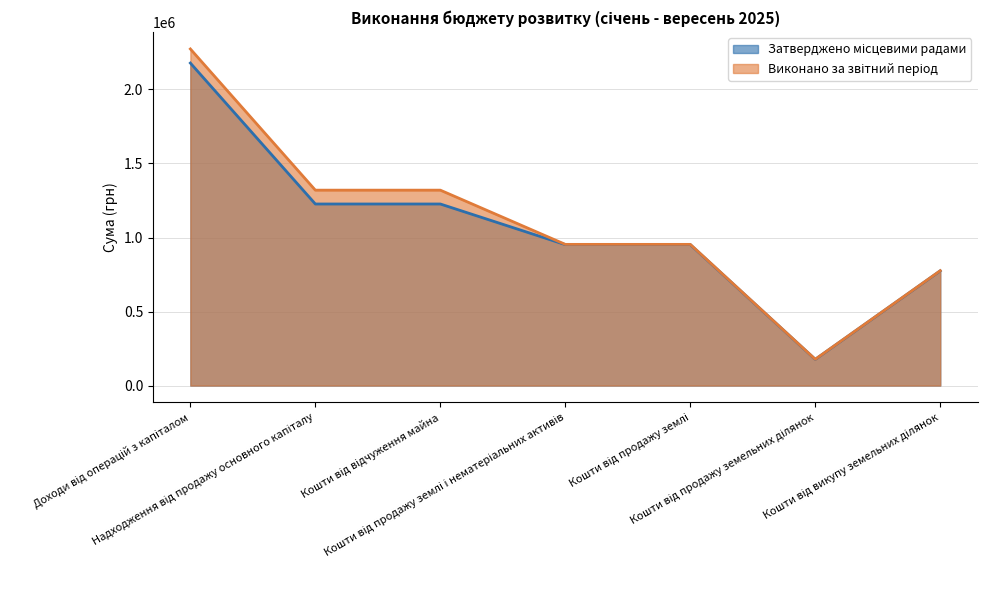

What is the label of the 5th point from the right?

Кошти від відчуження майна